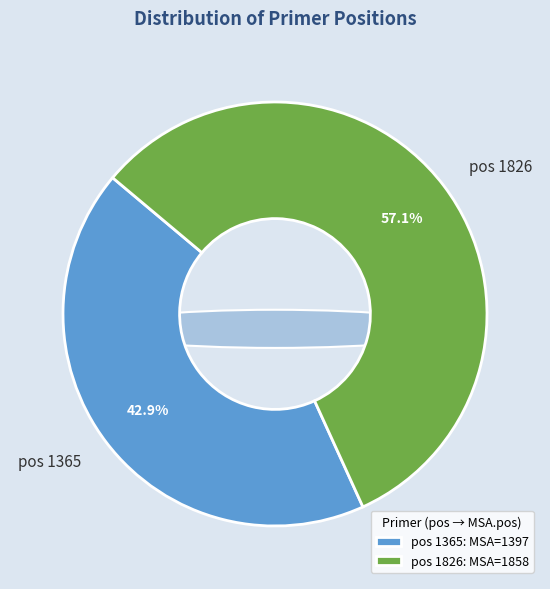

Which has a higher value, 1826 or 1365?

1826